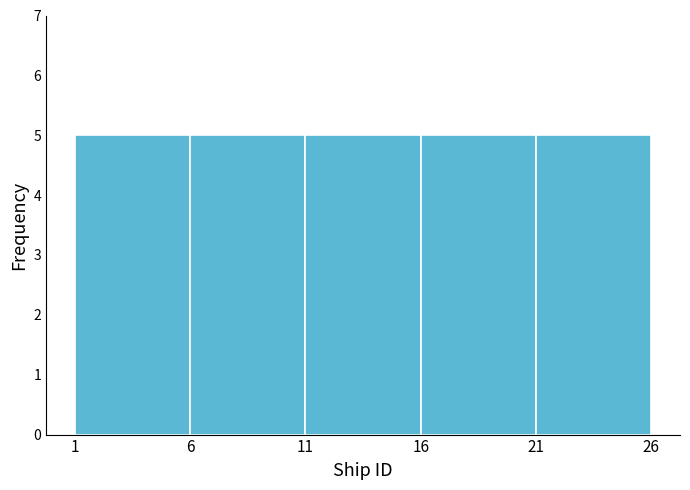

How tall is the bar that spans 21 to 26 on the x-axis? The values are not printed on the chart, so give them approximately, as read against the axis.

5